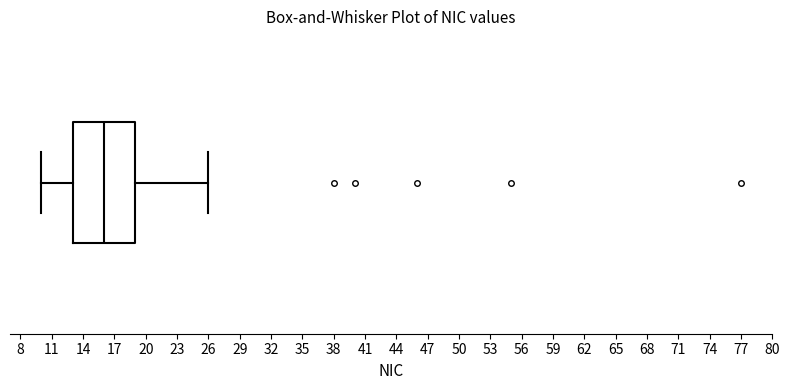

Read this box plot against the x-axis: the position of the median line, the range covered by the box, and the ends of both whiskers. The values are not printed on the chart, so give them approximately, as read against the axis.

median 16, box 13 to 19, whiskers 10 to 26